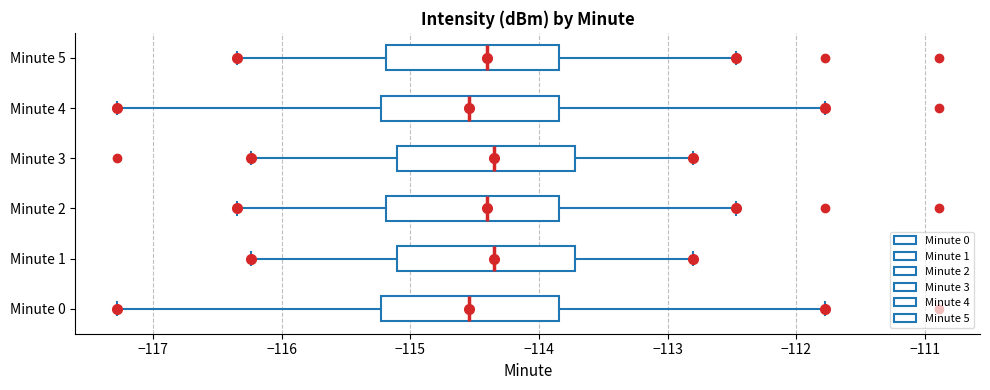

Reading bottom to top, transcribe this box plot: for each box, give where its median line is, the range the box spans, and where its two whiskers end, as read against the x-axis. The values are not printed on the chart, so give them approximately, as read against the axis.

Minute 0: median -114.5, box -115.2 to -113.8, whiskers -117.3 to -111.8
Minute 1: median -114.3, box -115.1 to -113.7, whiskers -116.2 to -112.8
Minute 2: median -114.4, box -115.2 to -113.8, whiskers -116.4 to -112.5
Minute 3: median -114.3, box -115.1 to -113.7, whiskers -116.2 to -112.8
Minute 4: median -114.5, box -115.2 to -113.8, whiskers -117.3 to -111.8
Minute 5: median -114.4, box -115.2 to -113.8, whiskers -116.4 to -112.5